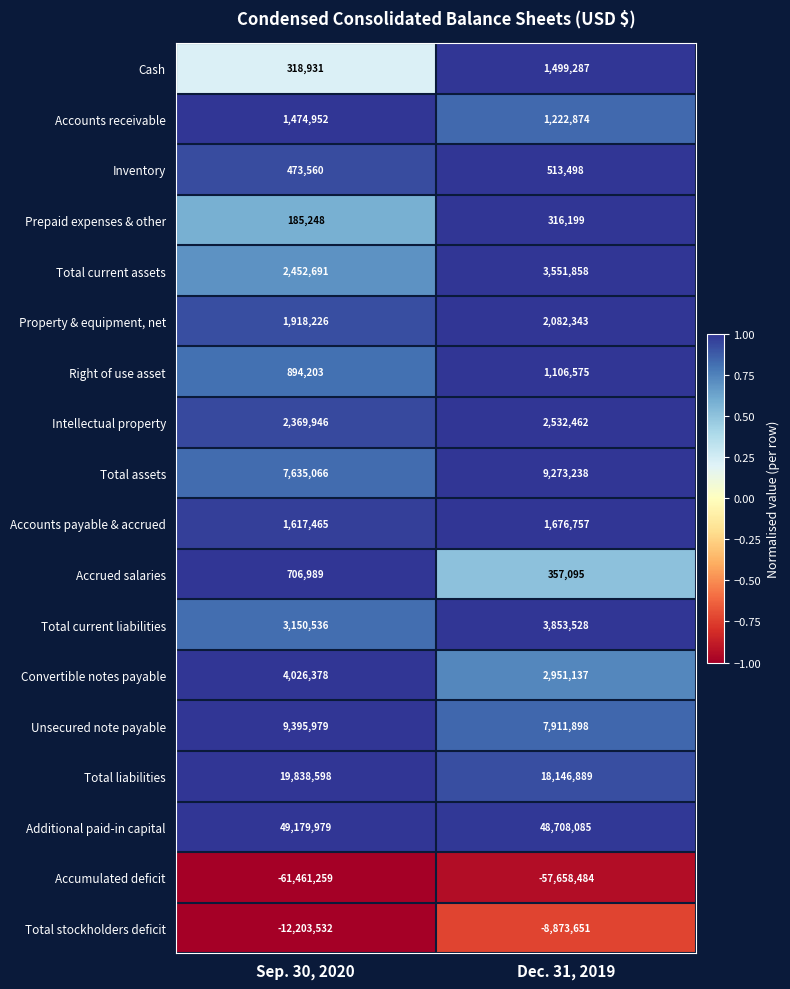

Rank the series at Dec. 31, 2019 from highest to lowest value.

Additional paid-in capital, Total liabilities, Total assets, Unsecured note payable, Total current liabilities, Total current assets, Convertible notes payable, Intellectual property, Property & equipment, net, Accounts payable & accrued, Cash, Accounts receivable, Right of use asset, Inventory, Accrued salaries, Prepaid expenses & other, Total stockholders deficit, Accumulated deficit